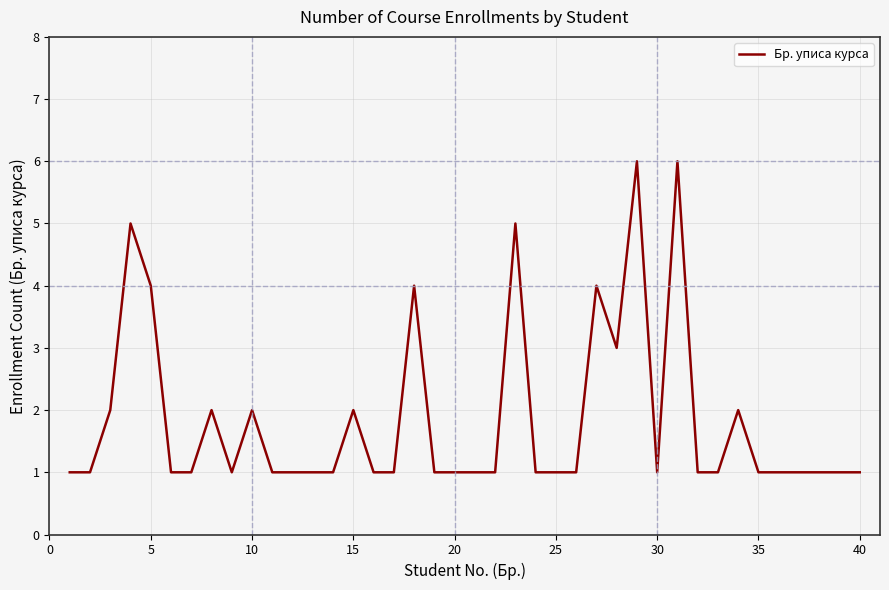

What is the maximum value shown in the chart?

6